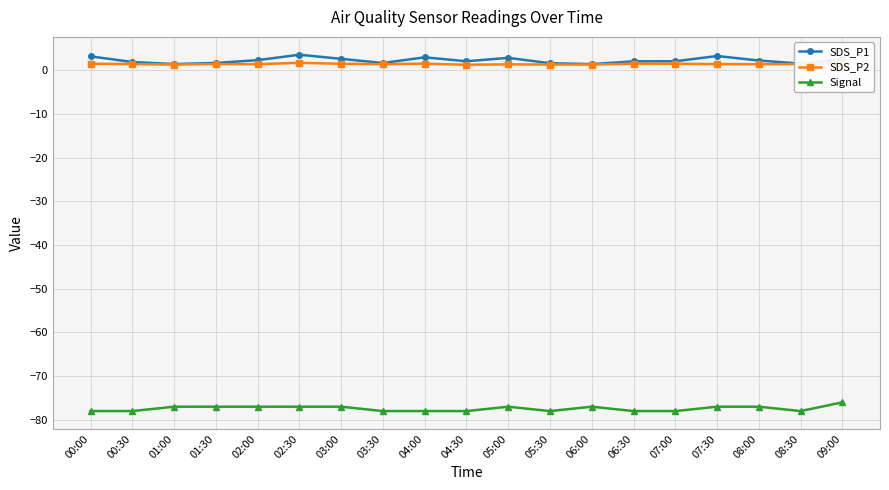

True or false: SDS_P1 and Signal cross at least once.

False